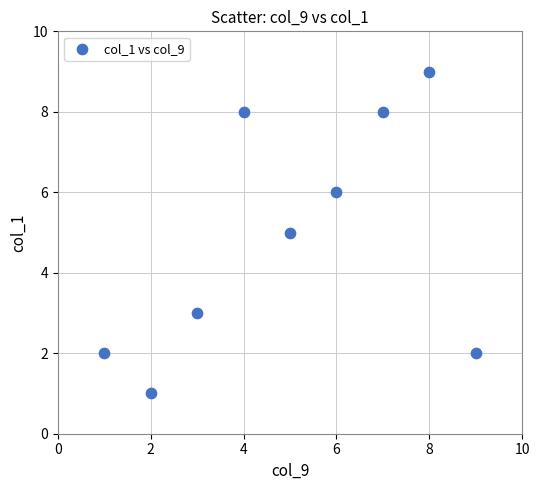

What is the average X value?

5